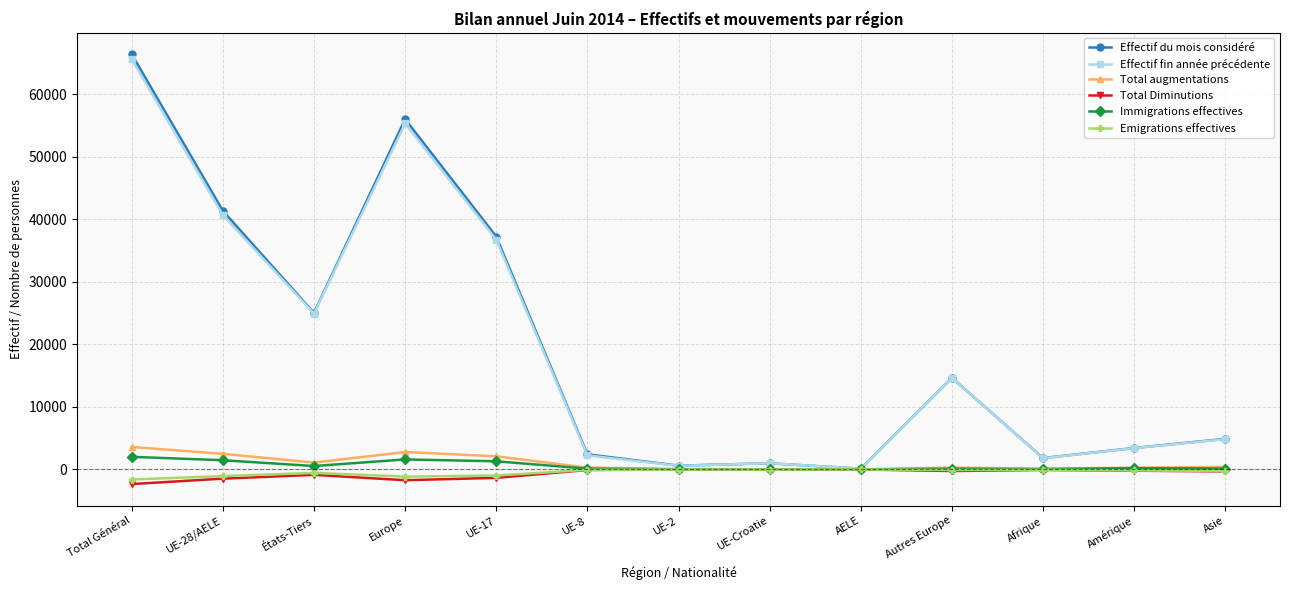

What are all the series names shown in the legend?

Effectif du mois considéré, Effectif fin année précédente, Total augmentations, Total Diminutions, Immigrations effectives, Emigrations effectives